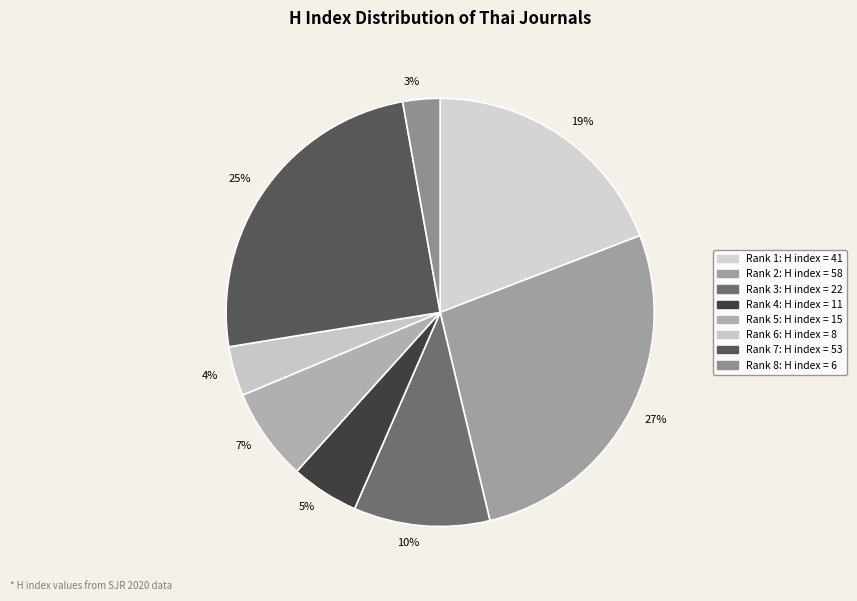

Do 25% and 4% together represent more than half of the pie?

No